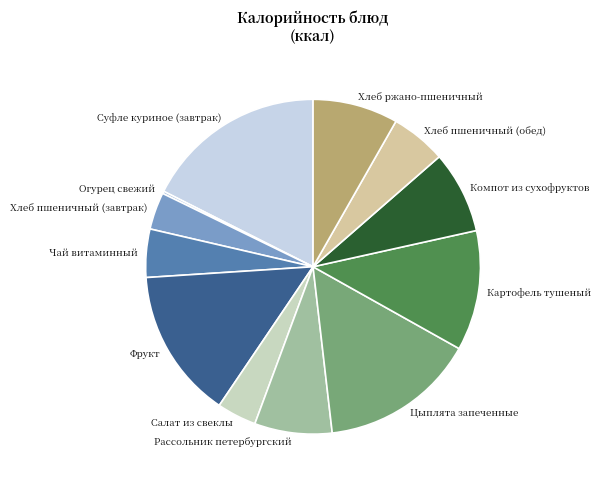

Is the sum of Картофель тушеный and Суфле куриное (завтрак) greater than half?

No